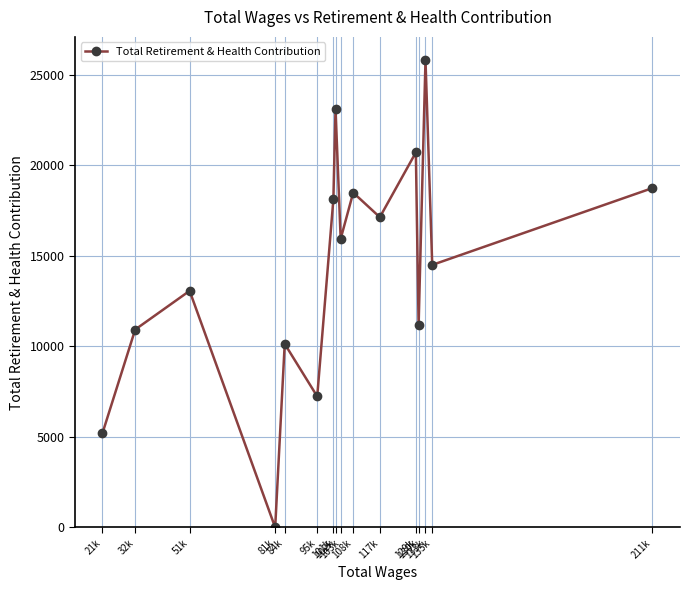

Reading left to right, list all the values displayed in this chart.

21k=5207	32k=10927	51k=13064	81k=0	84k=10136	95k=7235	101k=18121	102k=23115	103k=15933	108k=18487	117k=17130	129k=20705	130k=11173	133k=25795	135k=14496	211k=18739